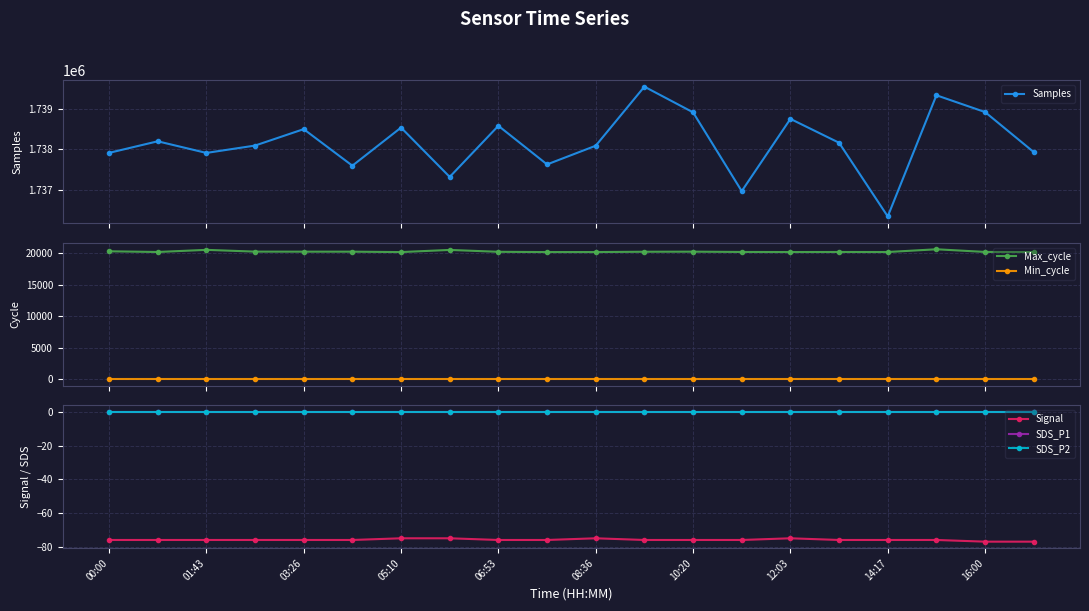

What is the minimum value for Max_cycle?

20203